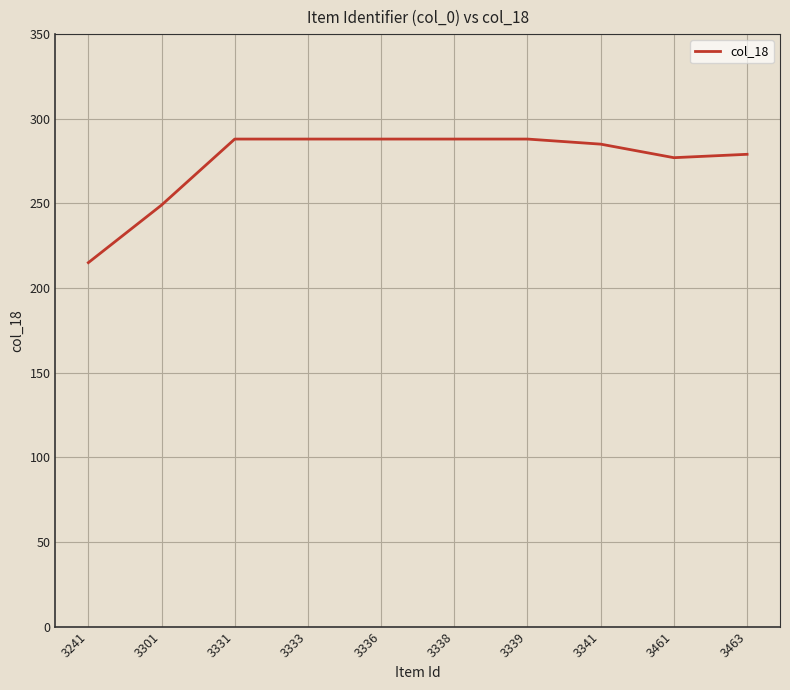

At which category does the chart reach its minimum across all series?

3241